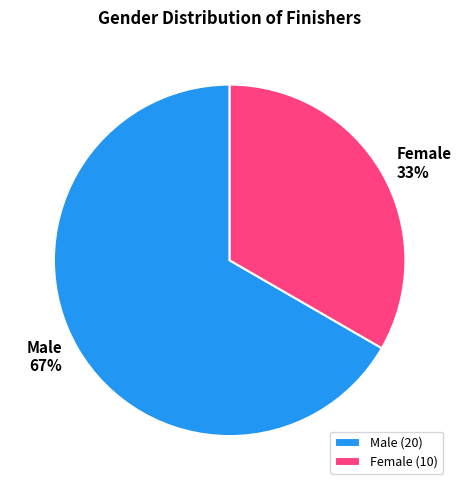

Between Male and Female, which is larger?

Male